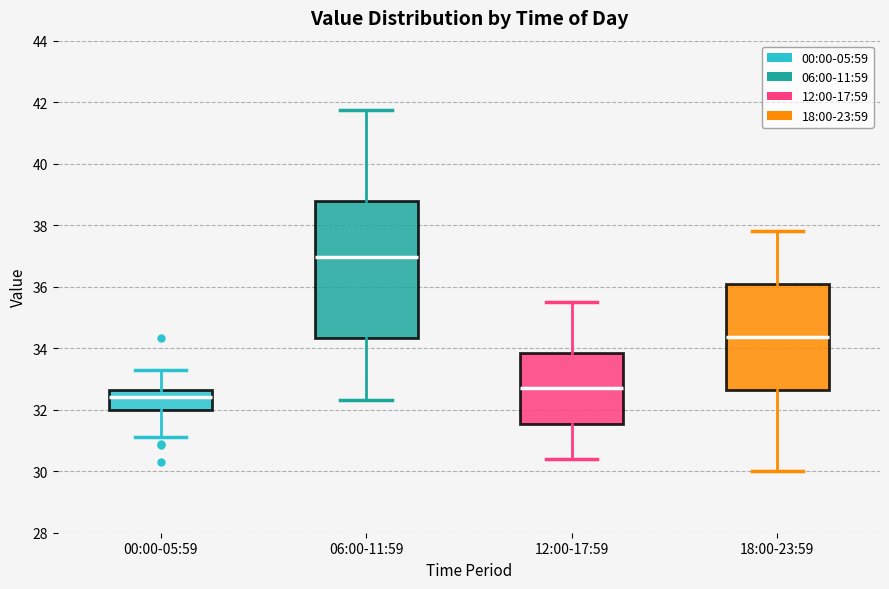

Which box is the tallest, from its lower edge to its upper edge?

06:00-11:59